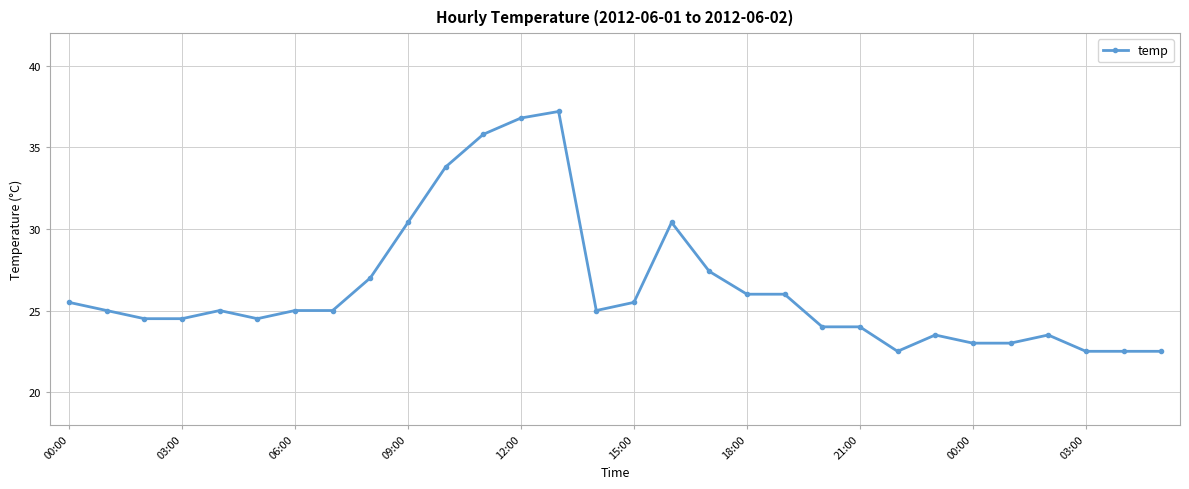

What is the sum of all values?

791.3